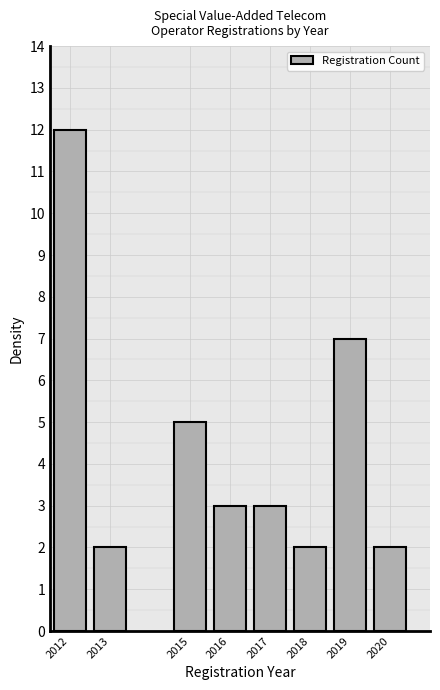

Reading left to right, transcribe all the data shown in this chart.

2012=12	2013=2	2015=5	2016=3	2017=3	2018=2	2019=7	2020=2